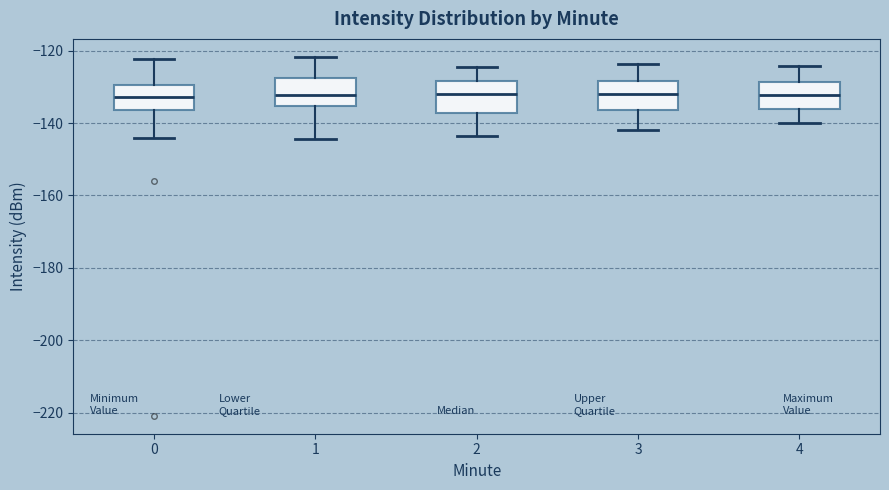

Where does the lower whisker of the box at x = 1 end on the y-axis? The values are not printed on the chart, so give them approximately, as read against the axis.

-144